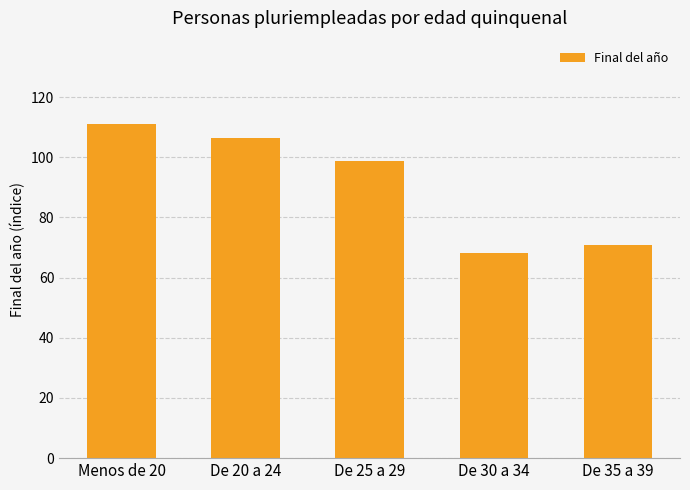

What is the value of the 2nd bar from the left?

106.3